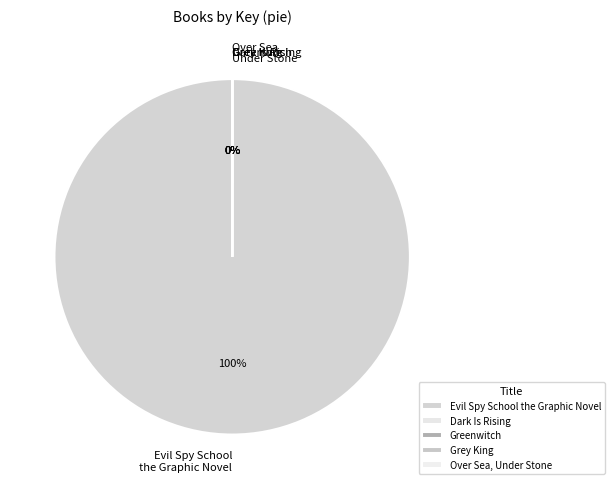

True or false: Evil Spy School the Graphic Novel accounts for 93% of the total.

False